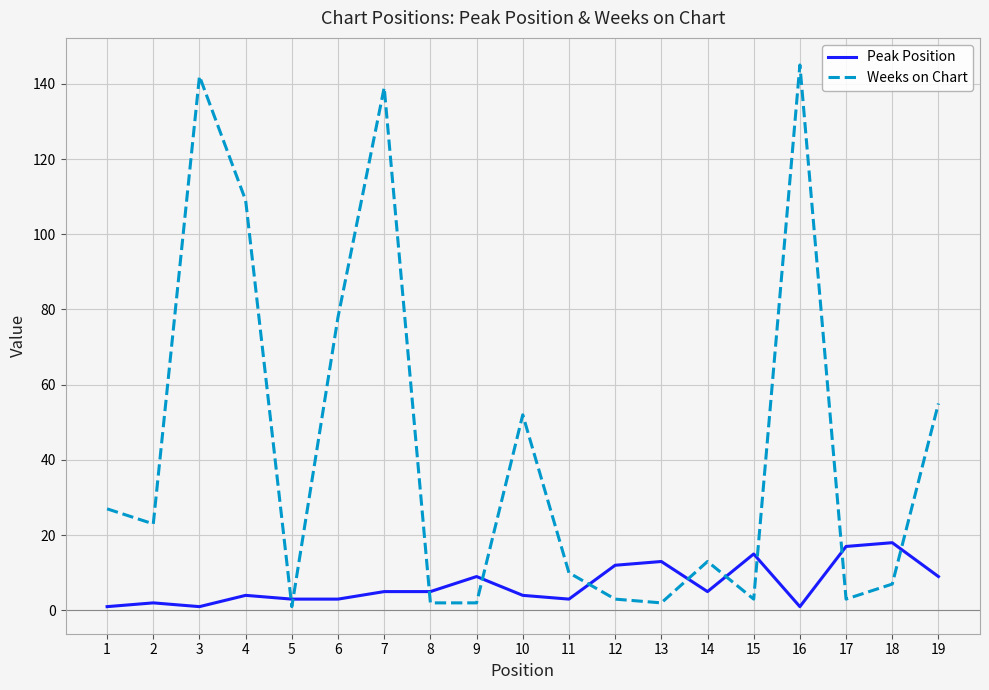

Does the chart display data point markers on the line(s)?

No